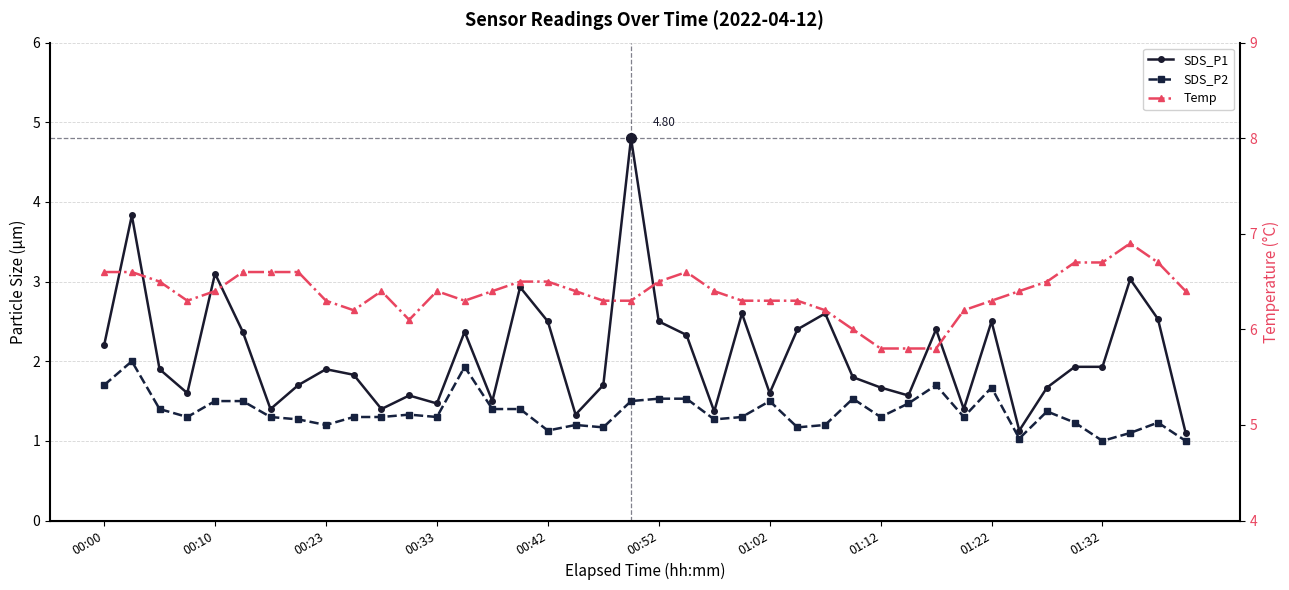

True or false: SDS_P1 has a value of 2.9 at 18.

False